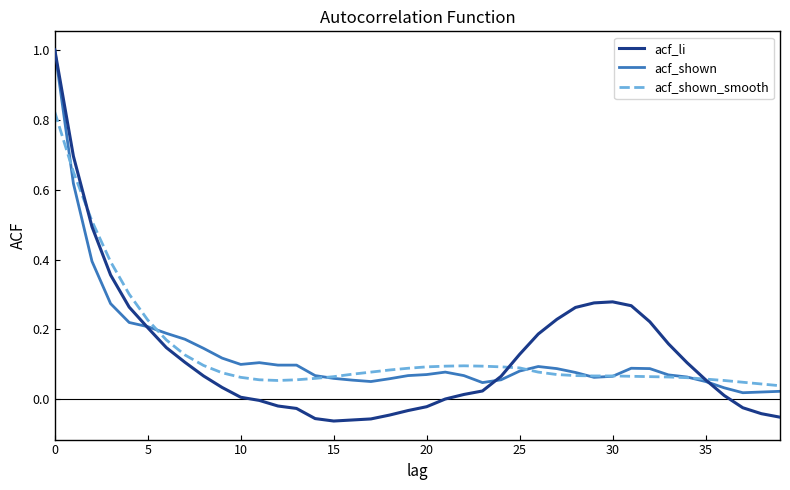

Which series has the largest range (max minus min)?

acf_li